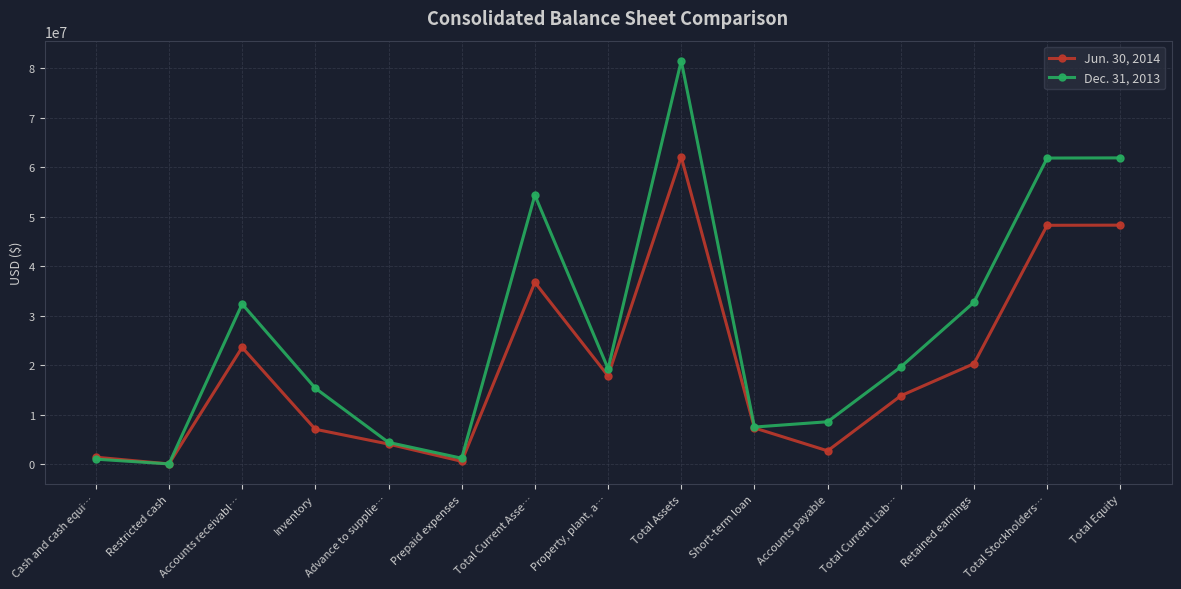

What are all the series names shown in the legend?

Jun. 30, 2014, Dec. 31, 2013